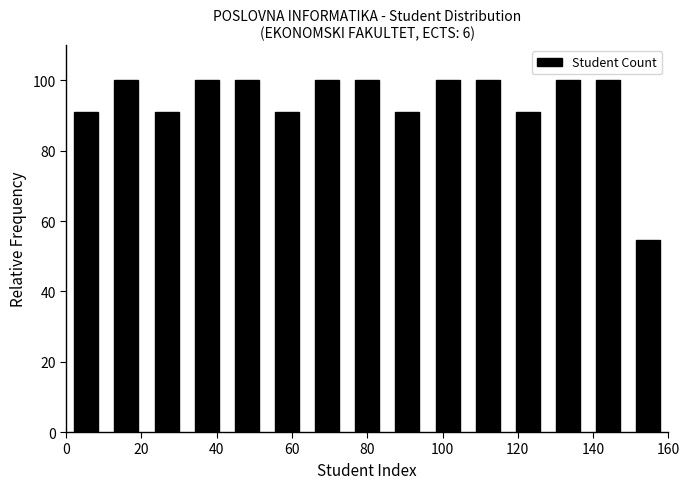

Reading left to right, list every bar in this chart as the range it spans on the x-axis followed by its height. Neither the bar edges nor the heights are printed on the chart, so give them approximately, as read against the axes.

0 to 10: 90
10 to 22: 100
22 to 32: 90
32 to 42: 100
42 to 54: 100
54 to 64: 90
64 to 74: 100
74 to 86: 100
86 to 96: 90
96 to 106: 100
106 to 118: 100
118 to 128: 90
128 to 138: 100
138 to 150: 100
150 to 160: 54